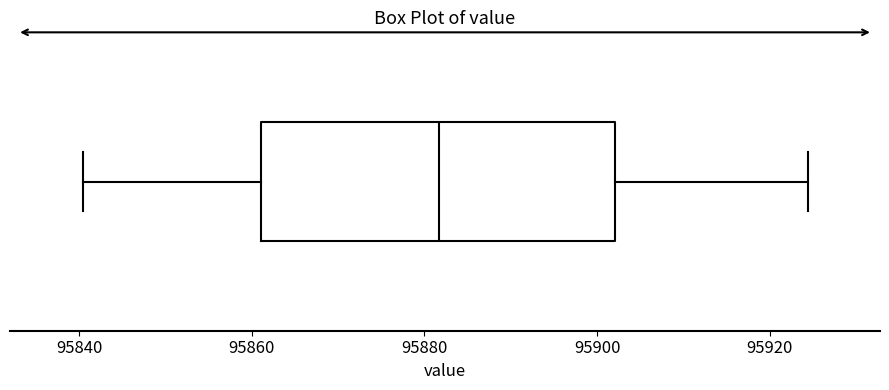

Where does the median line of the box sit on the x-axis? The values are not printed on the chart, so give them approximately, as read against the axis.

95882